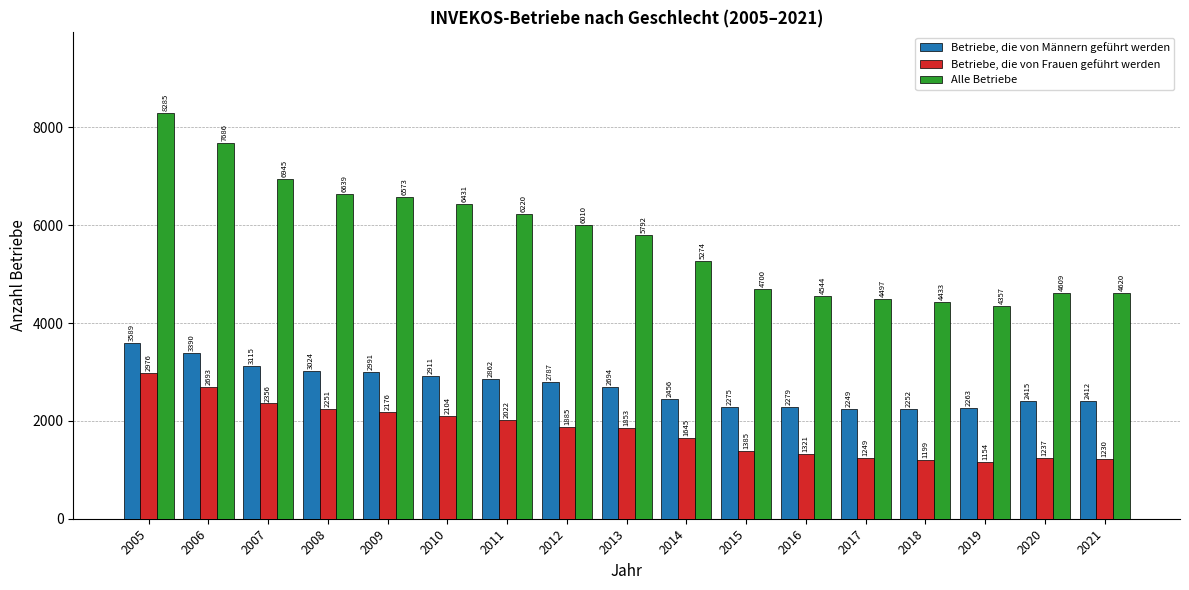

Reading left to right, transcribe all the data shown in this chart.

Betriebe, die von Männern geführt werden: 2005=3589	2006=3390	2007=3115	2008=3024	2009=2991	2010=2911	2011=2862	2012=2787	2013=2694	2014=2456	2015=2275	2016=2279	2017=2249	2018=2252	2019=2263	2020=2415	2021=2412
Betriebe, die von Frauen geführt werden: 2005=2976	2006=2693	2007=2356	2008=2251	2009=2176	2010=2104	2011=2022	2012=1885	2013=1853	2014=1645	2015=1385	2016=1321	2017=1249	2018=1199	2019=1154	2020=1237	2021=1230
Alle Betriebe: 2005=8285	2006=7686	2007=6945	2008=6639	2009=6573	2010=6431	2011=6220	2012=6010	2013=5792	2014=5274	2015=4700	2016=4544	2017=4497	2018=4433	2019=4357	2020=4609	2021=4620